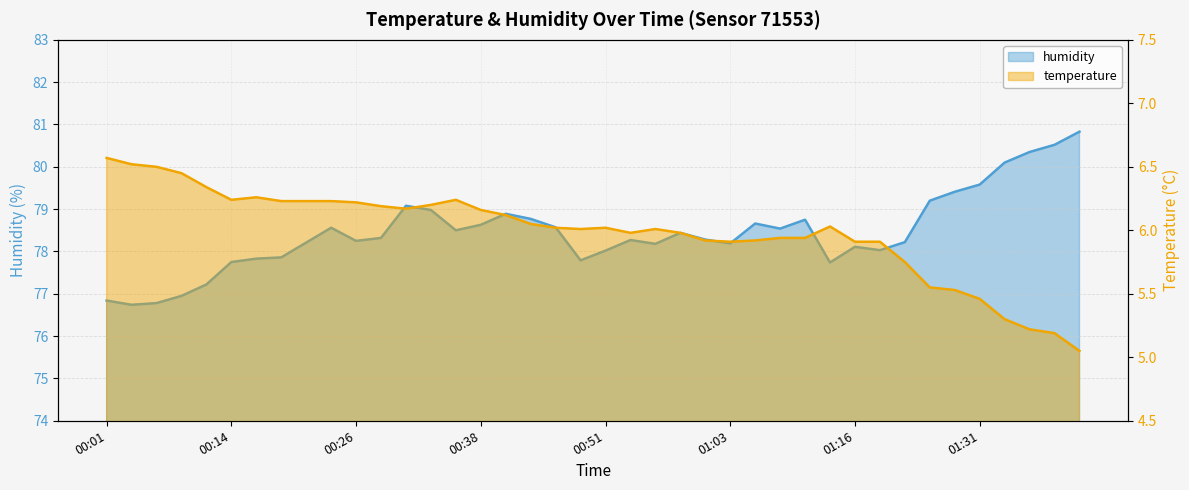

Reading left to right, what are all the values shown in this chart?

temperature: 6.6	6.5	6.5	6.5	6.3	6.2	6.3	6.2	6.2	6.2	6.2	6.2	6.2	6.2	6.2	6.2	6.1	6.0	6.0	6.0	6.0	6.0	6.0	6.0	5.9	5.9	5.9	5.9	5.9	6.0	5.9	5.9	5.8	5.5	5.5	5.5	5.3	5.2	5.2	5.0
humidity: 76.8	76.7	76.8	77.0	77.2	77.8	77.8	77.9	78.2	78.6	78.2	78.3	79.1	79.0	78.5	78.6	78.9	78.8	78.6	77.8	78.0	78.3	78.2	78.4	78.3	78.2	78.7	78.5	78.8	77.7	78.1	78.0	78.2	79.2	79.4	79.6	80.1	80.3	80.5	80.8